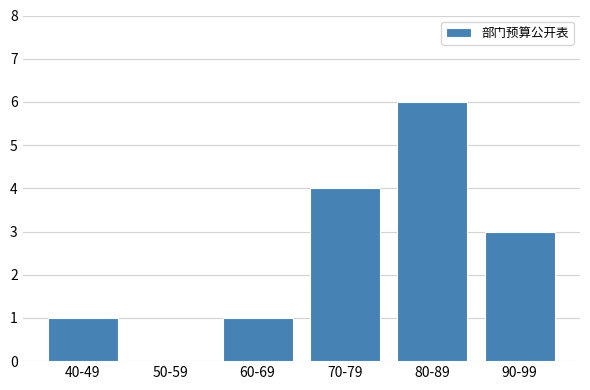

Reading right to left, extract all data points from this chart.

90-99=3	80-89=6	70-79=4	60-69=1	50-59=0	40-49=1